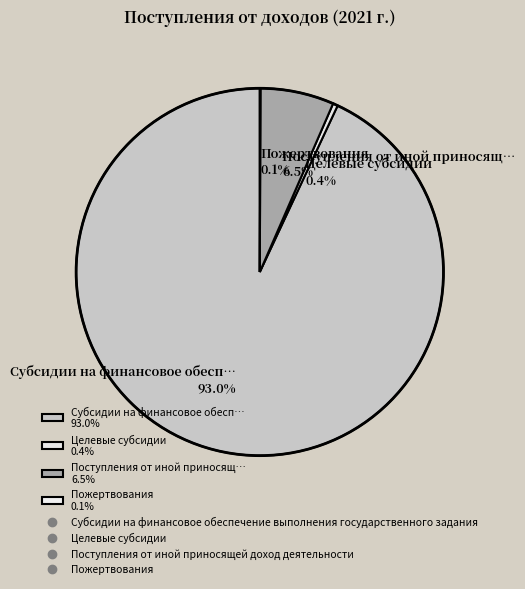

What percentage is NOT represented by Поступления от иной приносящ… 6.5%?

93.5%